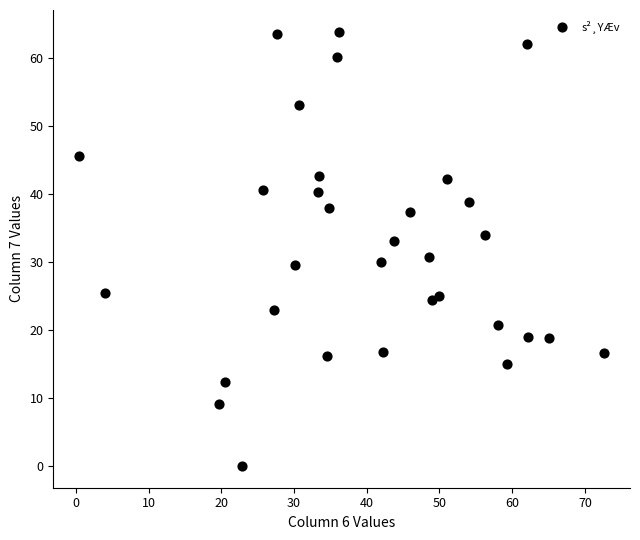

What is the range of X values (max minus min)?

72.1